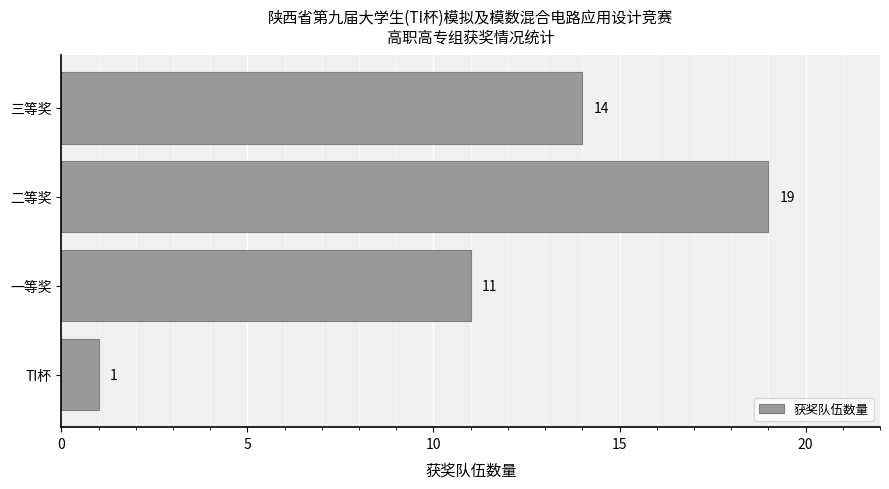

The value at 三等奖 is 14. True or false?

True